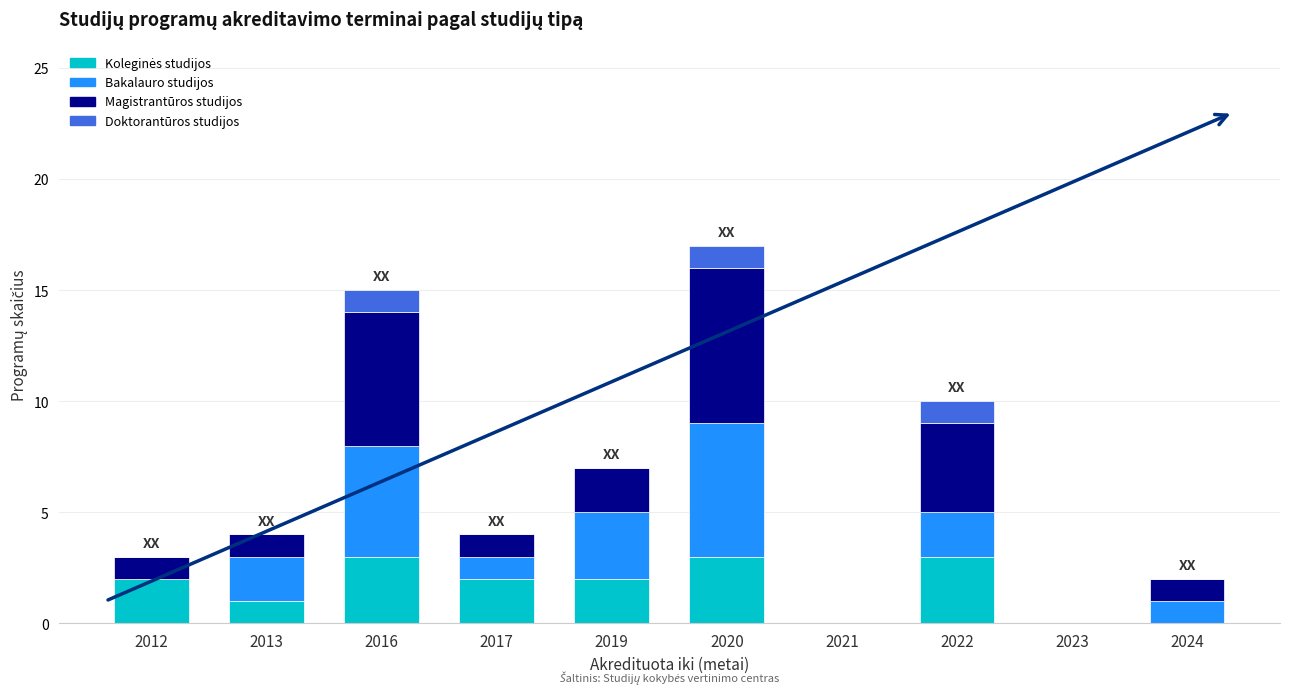

What is the total value across all series at 2017?

4